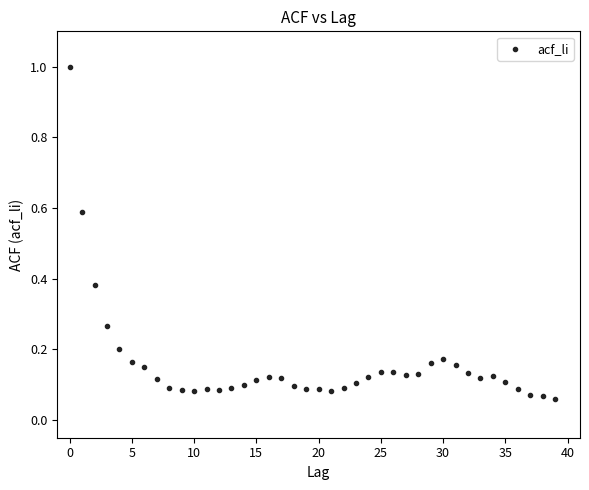

What is the range of Y values (max minus min)?

0.9